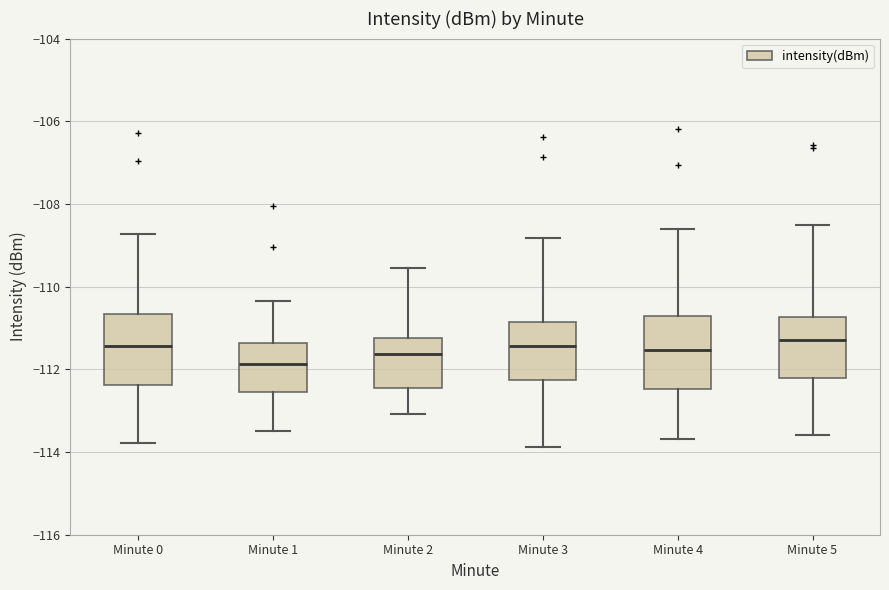

Which box's median line is the lowest?

Minute 1